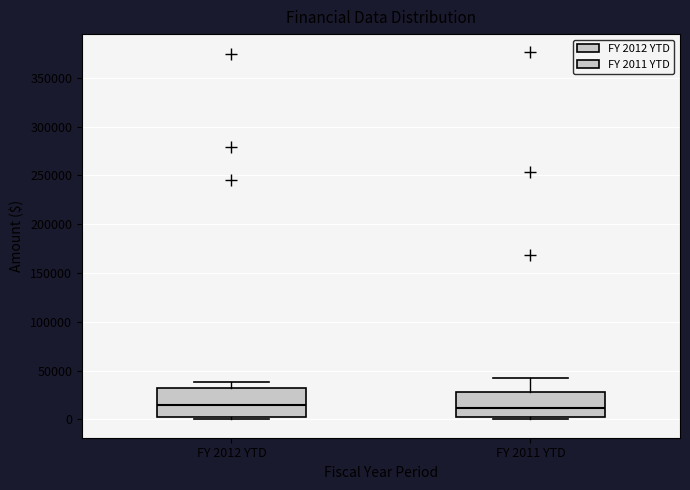

Reading left to right, transcribe this box plot: for each box, give where its median line is, the range the box spans, and where its two whiskers end, as read against the y-axis. The values are not printed on the chart, so give them approximately, as read against the axis.

FY 2012 YTD: median 15000, box 0 to 30000, whiskers 0 (just below the box's lower edge) to 40000
FY 2011 YTD: median 10000, box 5000 to 30000, whiskers 0 to 40000